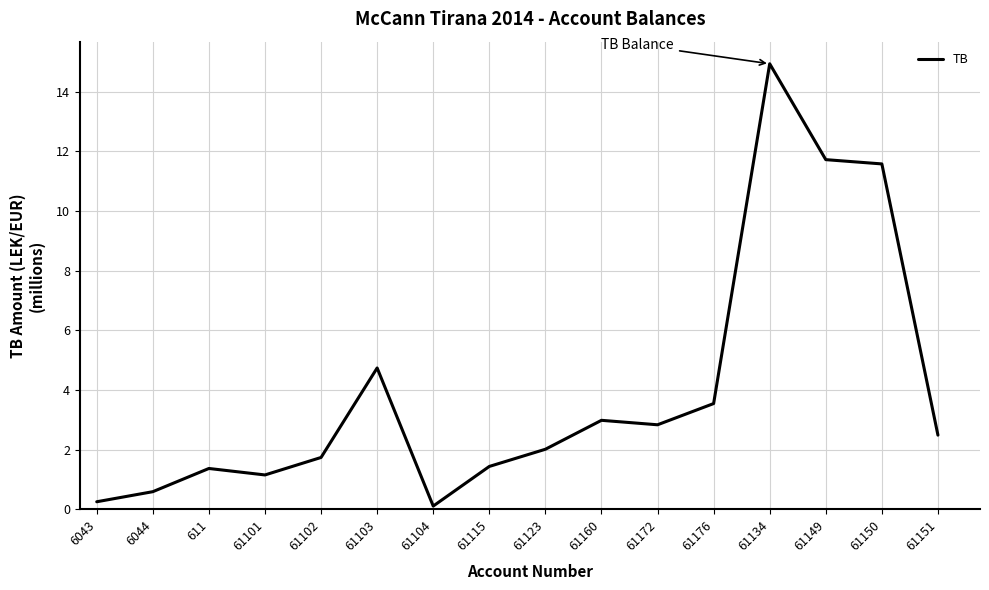

Reading left to right, list all the values displayed in this chart.

0.3	0.6	1.4	1.1	1.7	4.7	0.1	1.4	2.0	3.0	2.8	3.5	14.9	11.7	11.6	2.5